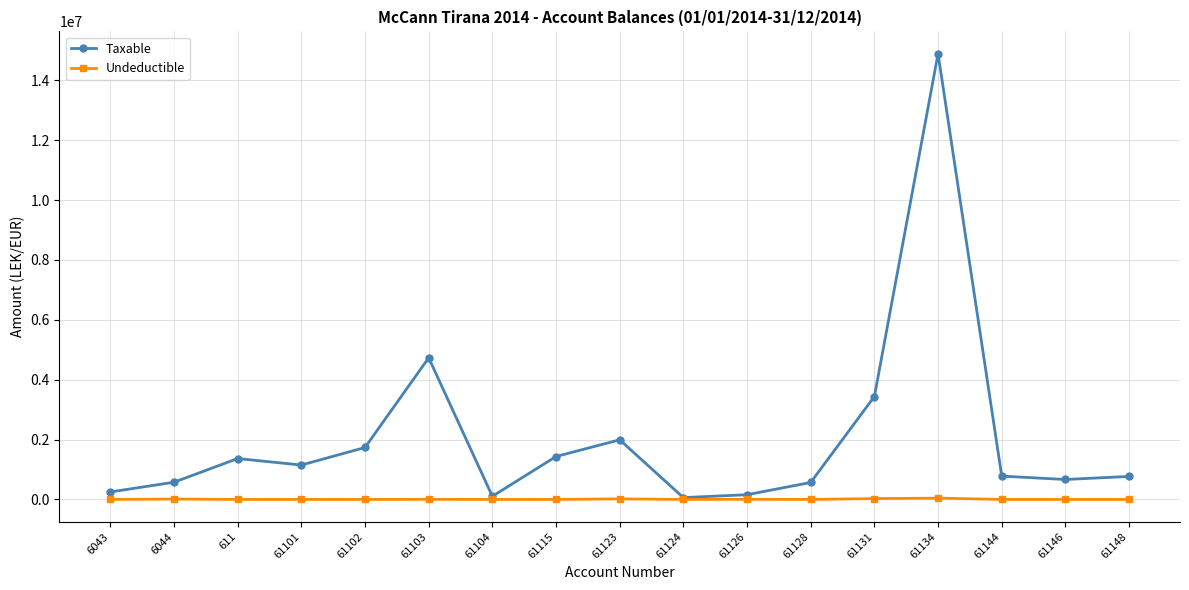

Does the chart display data point markers on the line(s)?

Yes